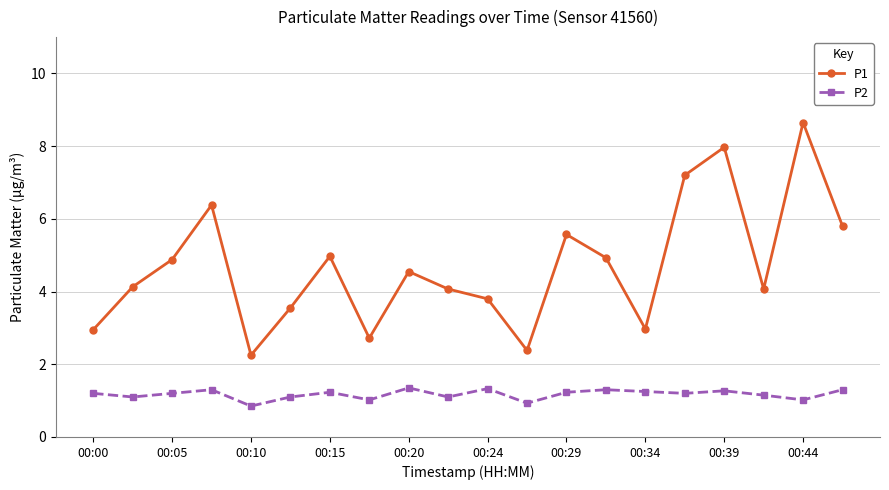

True or false: P1 and P2 intersect in this chart.

False